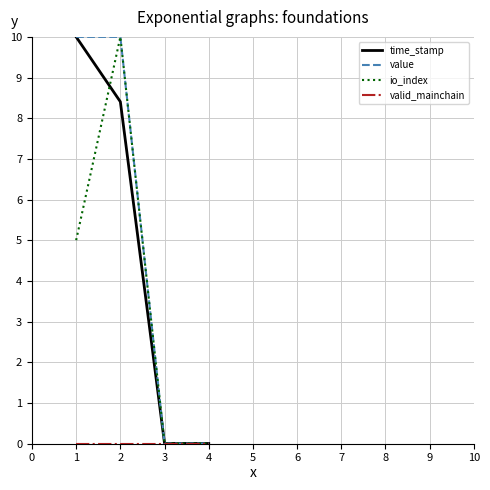

Is the value of io_index at 2 greater than the value of time_stamp at 3?

Yes